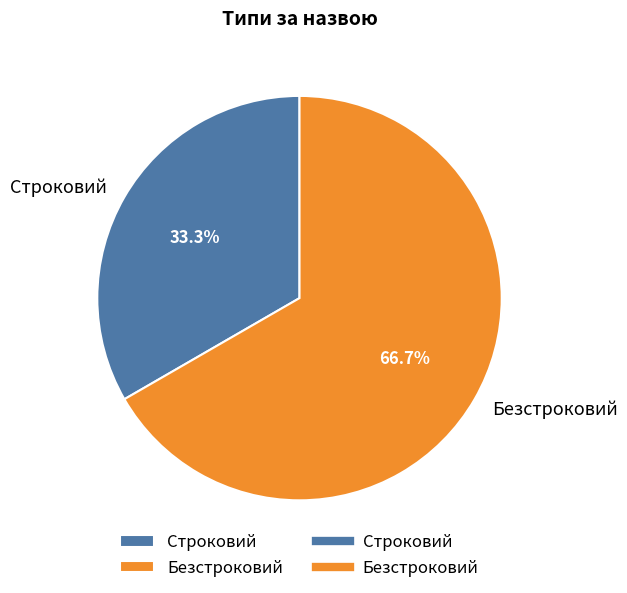

Which has a higher value, Безстроковий or Строковий?

Безстроковий